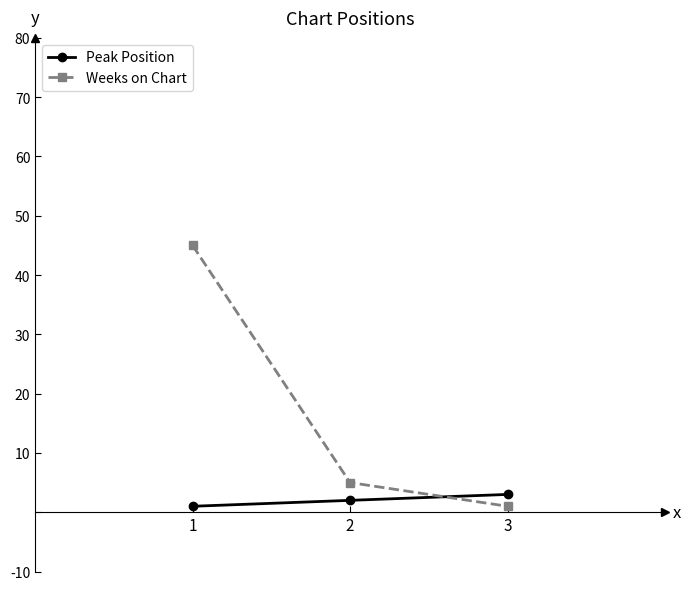

What is the difference between the second highest and minimum values in the Weeks on Chart series?

4